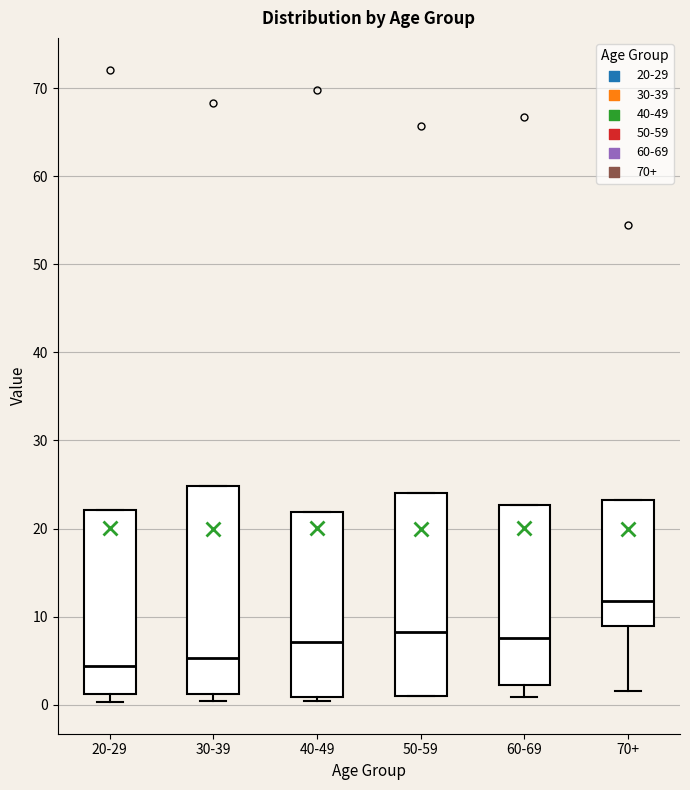

Reading left to right, read every box against the y-axis: the position of its median line, the range the box covers, and the ends of its whiskers. The values are not printed on the chart, so give them approximately, as read against the axis.

20-29: median 4, box 1 to 22, whiskers 0 to 22
30-39: median 5, box 1 to 25, whiskers 0 to 25
40-49: median 7, box 1 to 22, whiskers 0 to 22
50-59: median 8, box 1 to 24, whiskers 1 to 24
60-69: median 8, box 2 to 23, whiskers 1 to 23
70+: median 12, box 9 to 23, whiskers 2 to 23